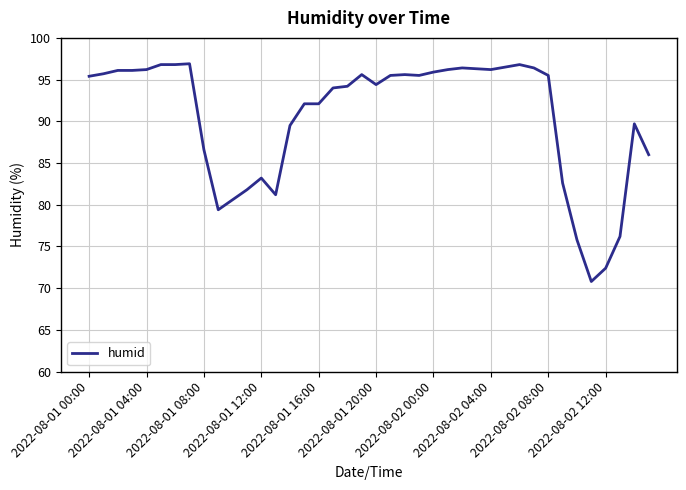

What is the greatest value displayed?

96.9